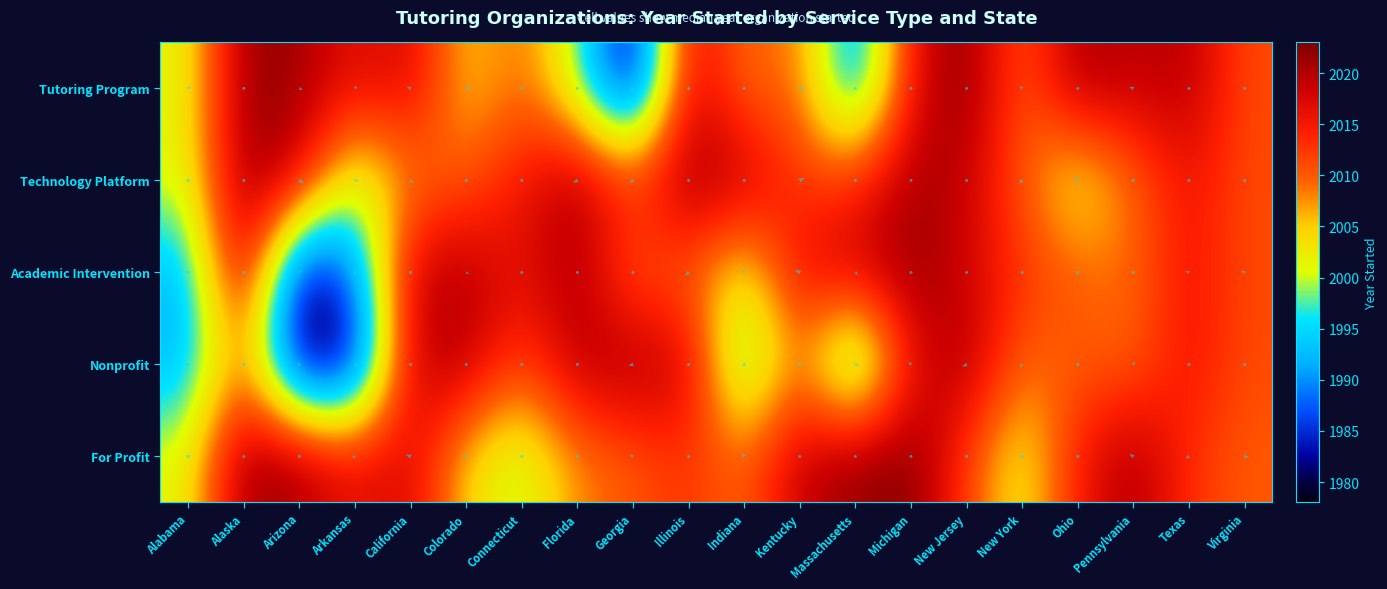

Rank the series by their maximum value, from lowest to highest.

Nonprofit, Technology Platform, Academic Intervention, Tutoring Program, For Profit